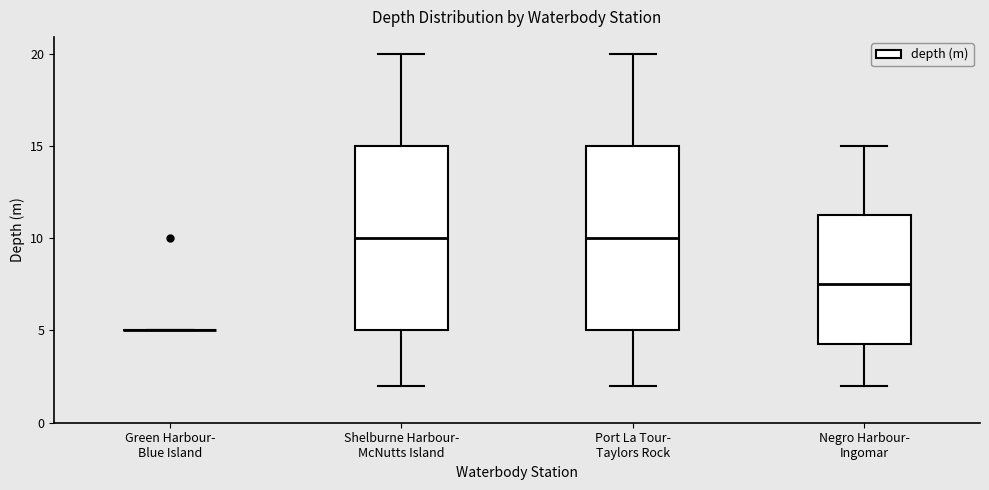

Where does the lower whisker of the box for Negro Harbour- Ingomar end on the y-axis? The values are not printed on the chart, so give them approximately, as read against the axis.

2.0